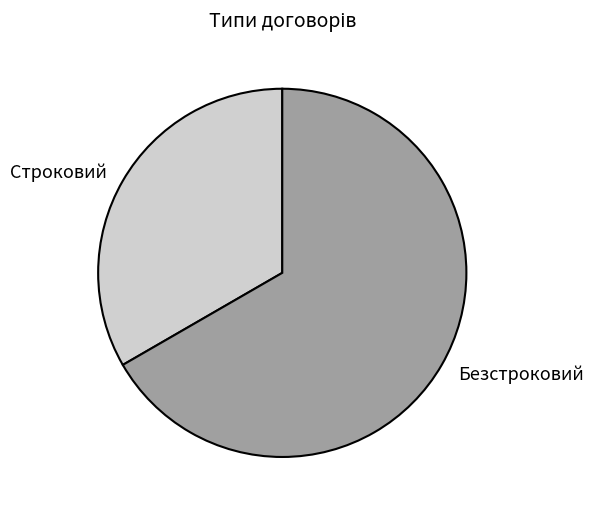

Is it true that Строковий is 26% of the pie?

False